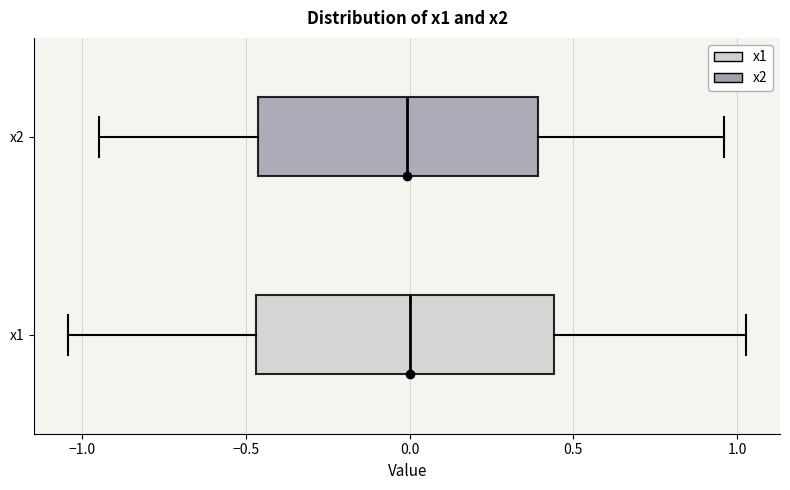

Reading bottom to top, read every box against the x-axis: the position of its median line, the range the box covers, and the ends of its whiskers. The values are not printed on the chart, so give them approximately, as read against the axis.

x1: median 0.00, box -0.45 to 0.45, whiskers -1.05 to 1.05
x2: median 0.00, box -0.45 to 0.40, whiskers -0.95 to 0.95